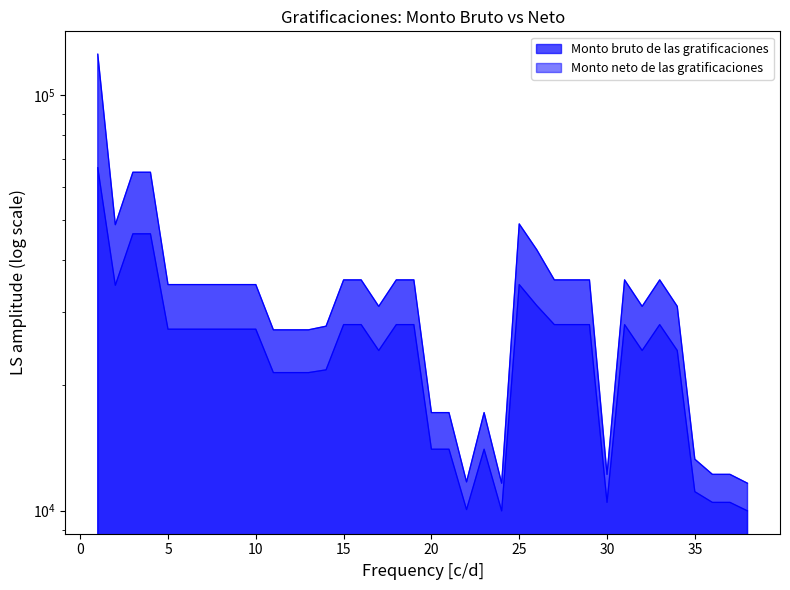

Which category has the highest value in the Monto neto de las gratificaciones series?

1